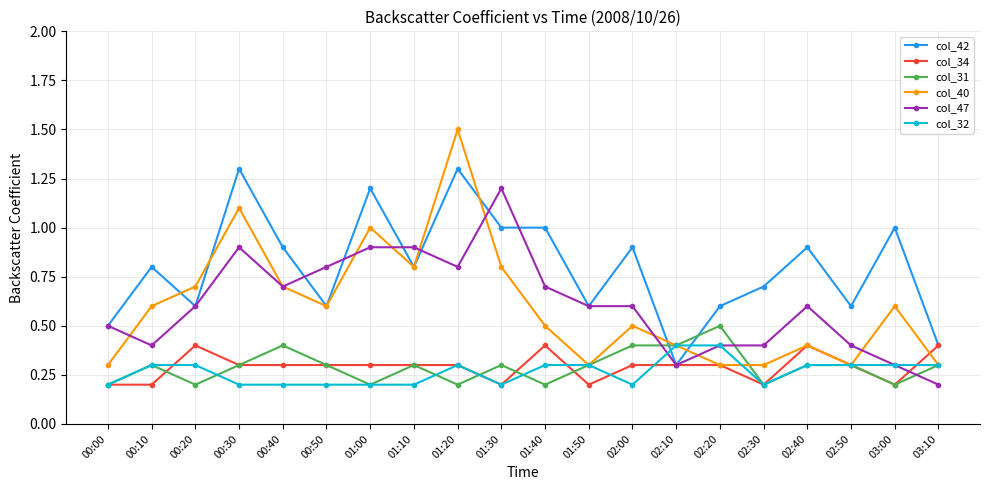

What is the sum of all col_34 values?

5.8